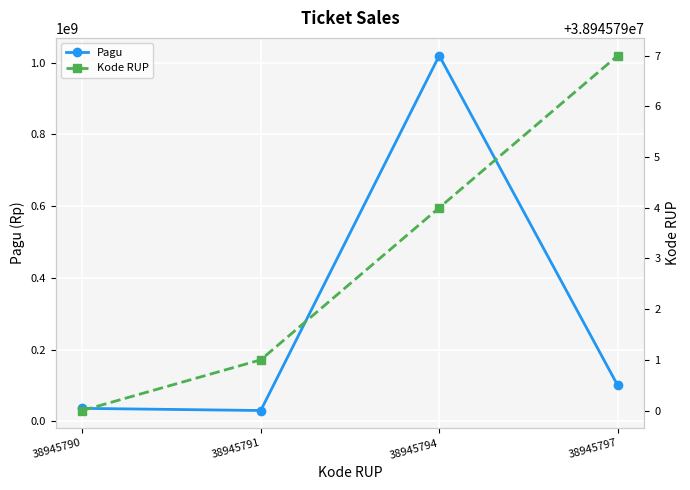

Reading right to left, what are all the values shown in this chart?

Pagu: 38945797=100000000	38945794=1020000000	38945791=30000000	38945790=36000000
Kode RUP: 38945797=38945797	38945794=38945794	38945791=38945791	38945790=38945790